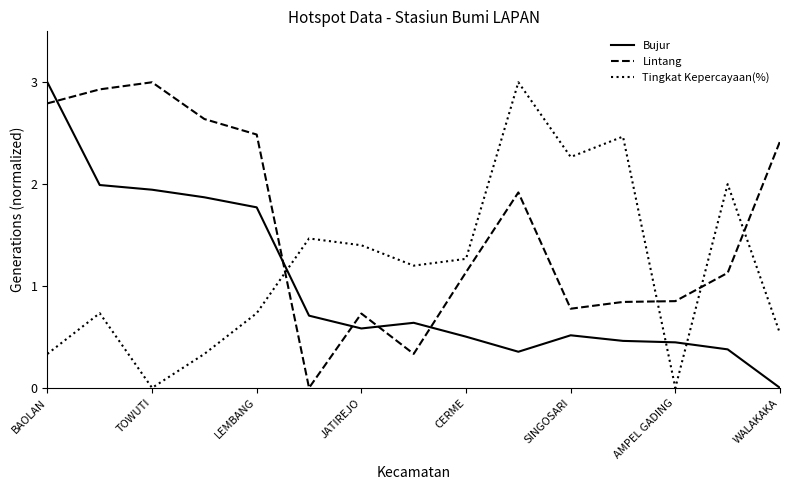

List the series in order of their overall mean, highest first.

Lintang, Tingkat Kepercayaan(%), Bujur